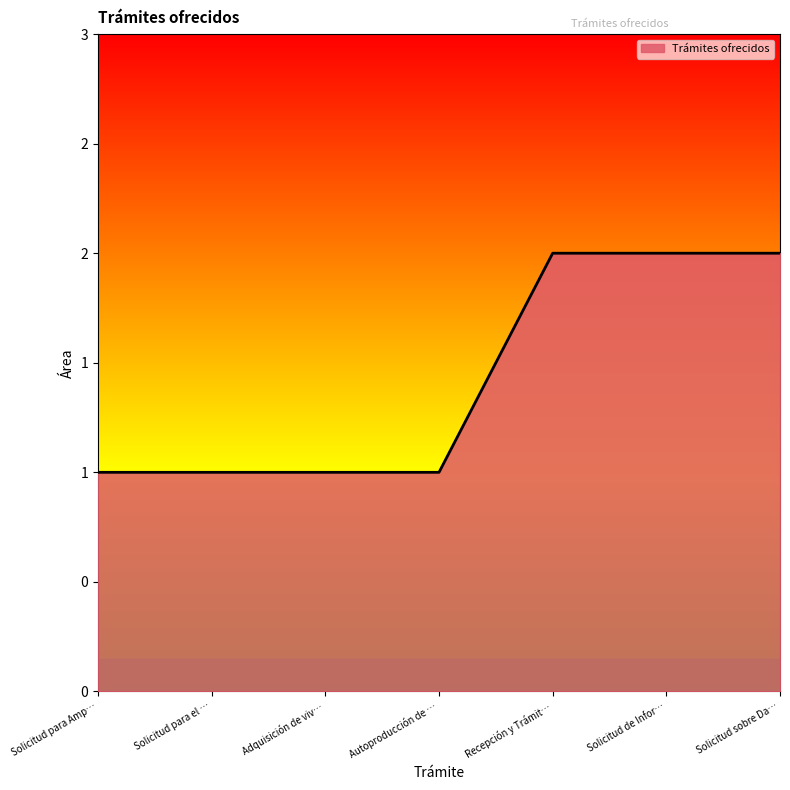

Does the chart display data point markers on the line(s)?

No